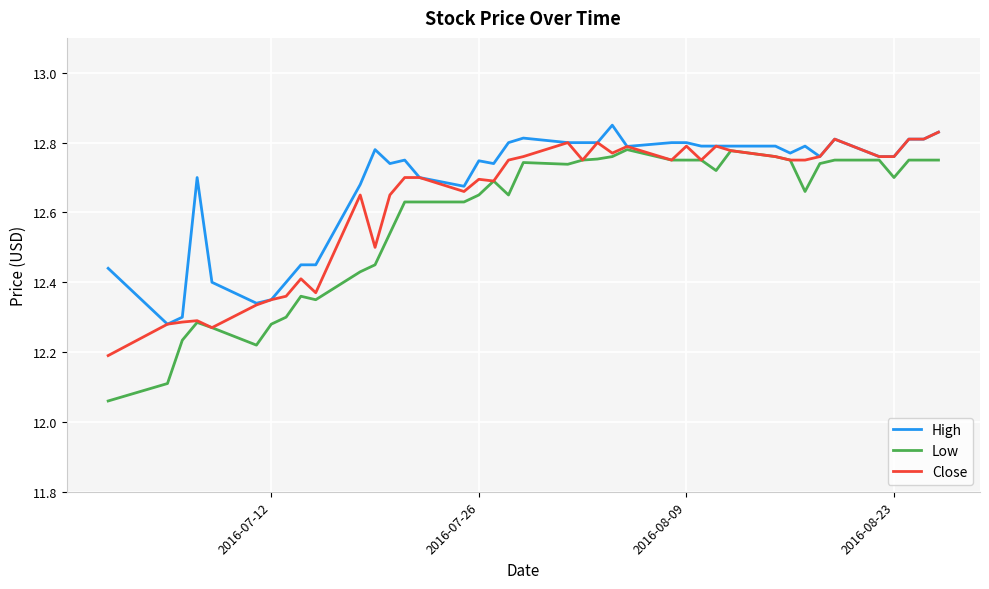

List the series in order of their overall mean, lowest first.

Low, Close, High